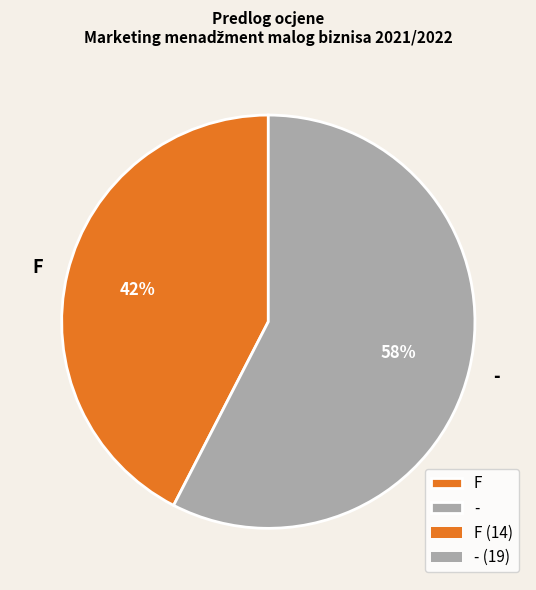

What is the largest slice in the pie chart?

-